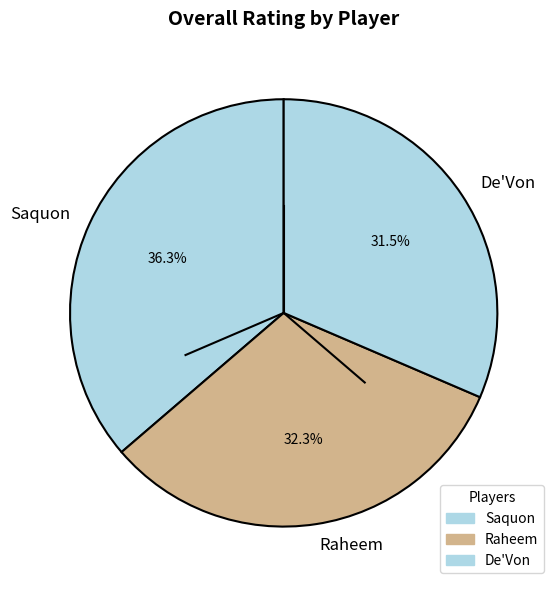

Which category has the biggest portion of the pie?

Saquon